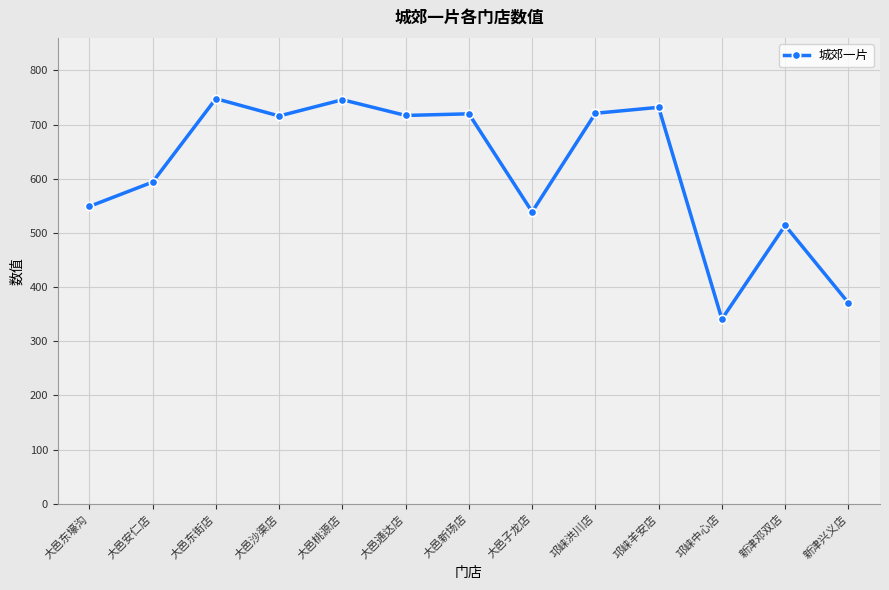

The chart shows a value of 342 at 大邑沙渠店. True or false?

False